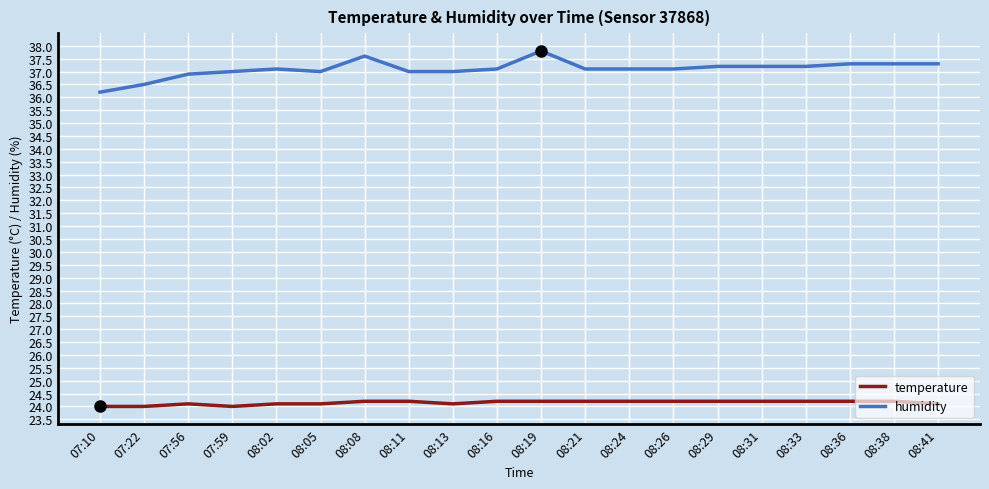

Rank the series by their maximum value, from lowest to highest.

temperature, humidity